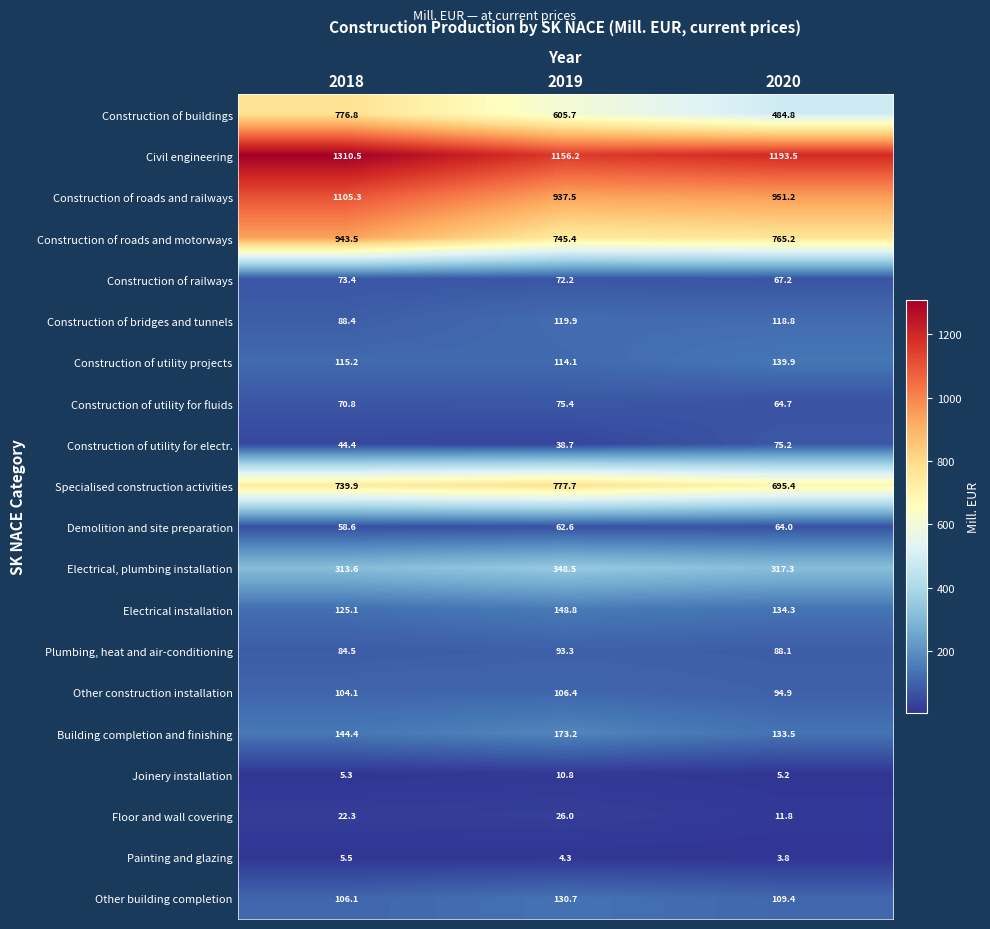

What is the average value of the Floor and wall covering series?

20.0